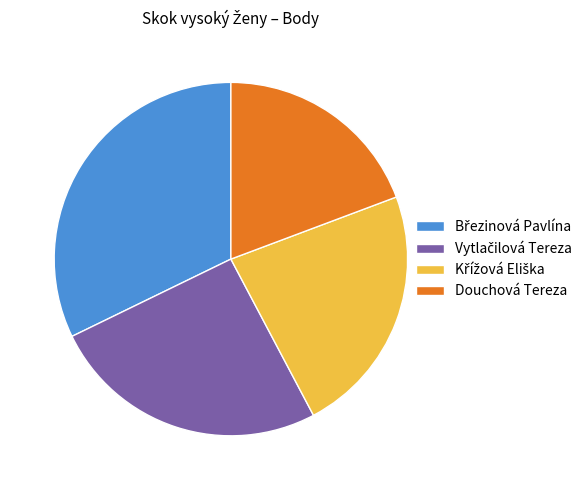

Is it true that Douchová Tereza is 9% of the pie?

False